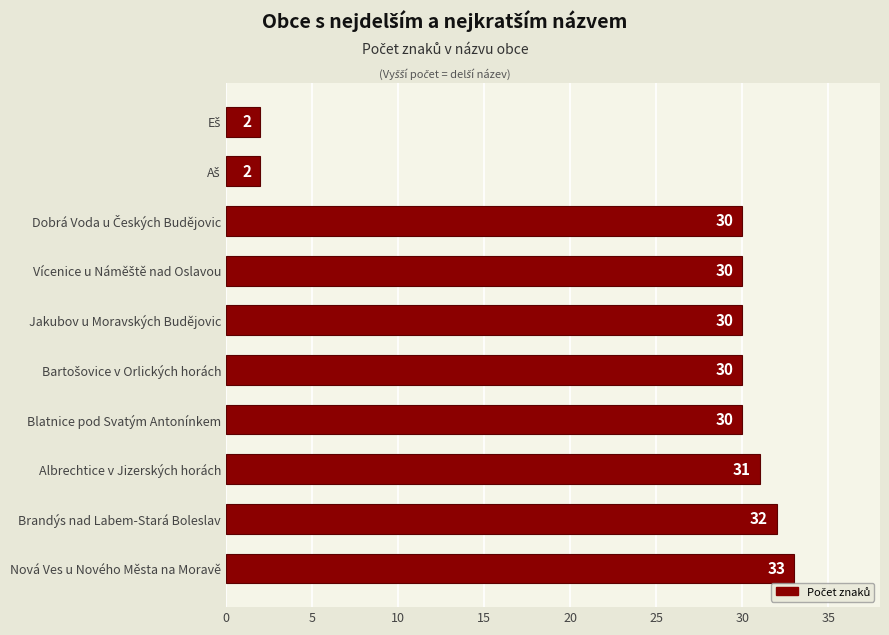

What is the greatest value displayed?

33